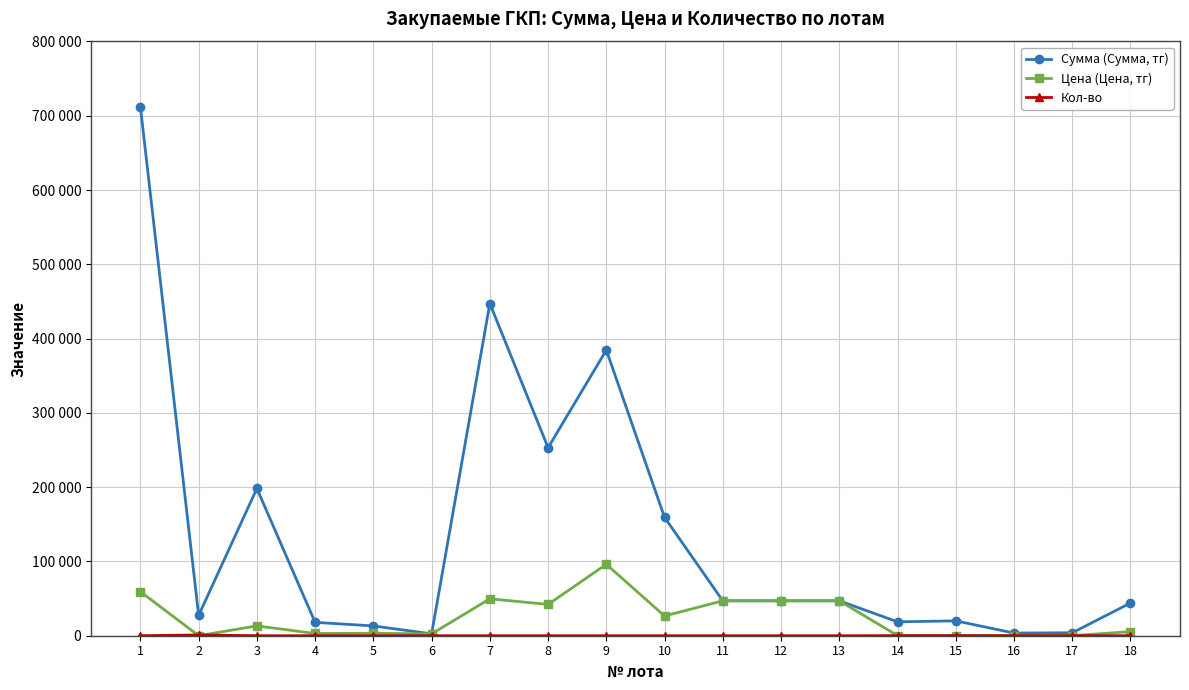

Does the chart have visible grid lines?

Yes